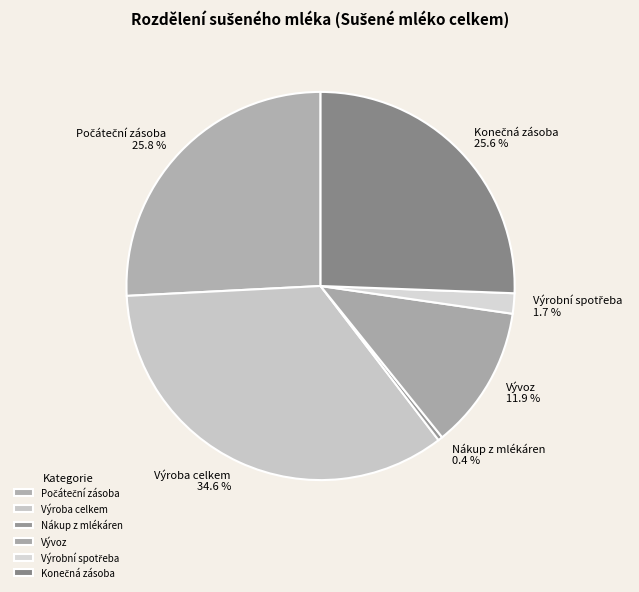

Is there any slice that represents more than half of the pie?

No